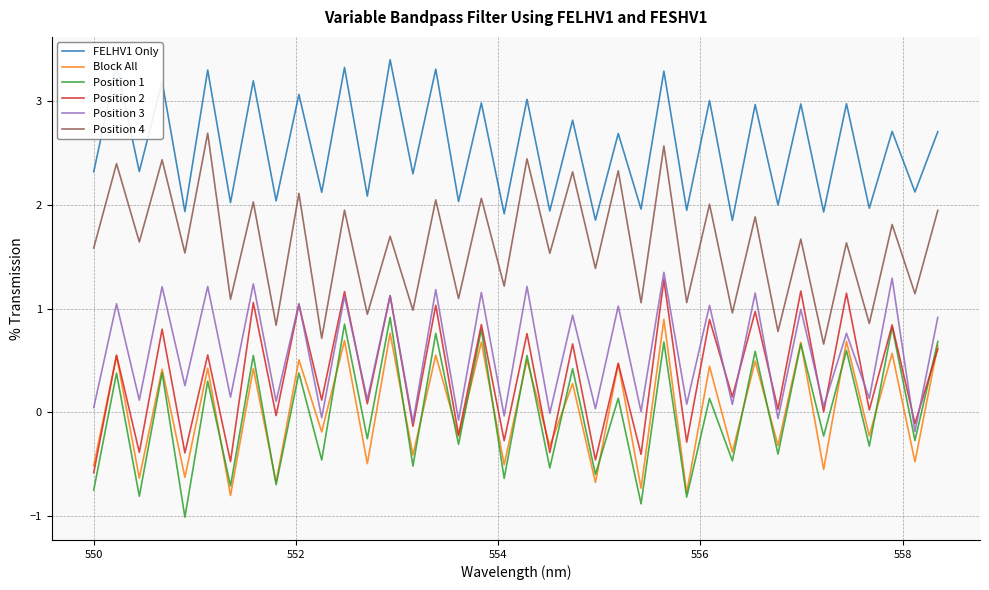

True or false: FELHV1 Only has more than 0 points higher than both neighbors.

True